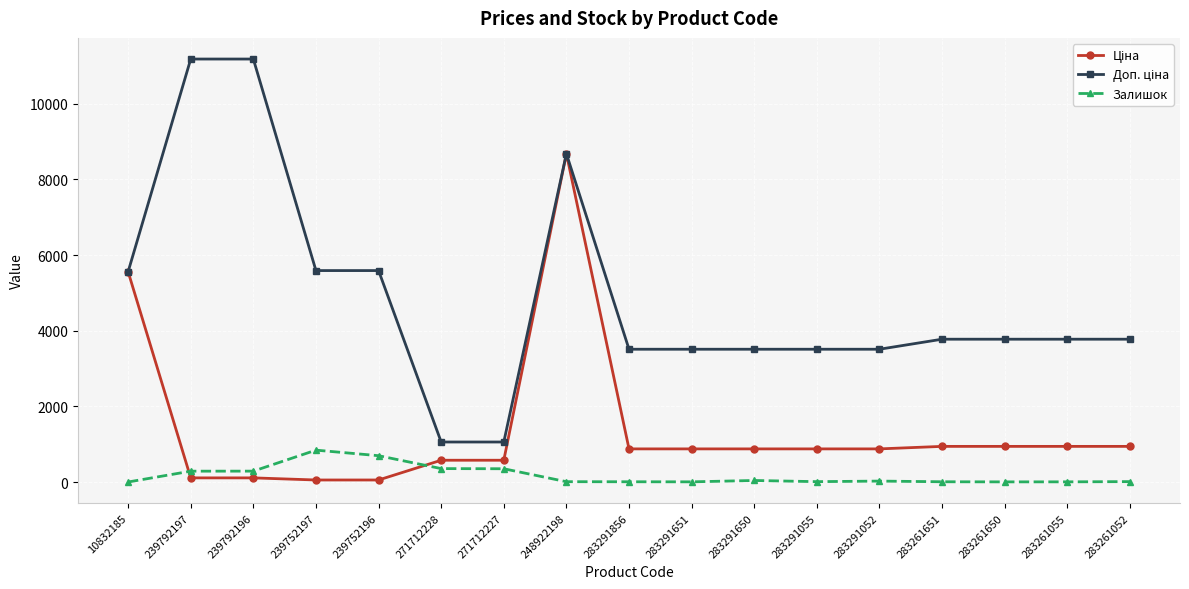

What is the sum of all Залишок values?

2979.0